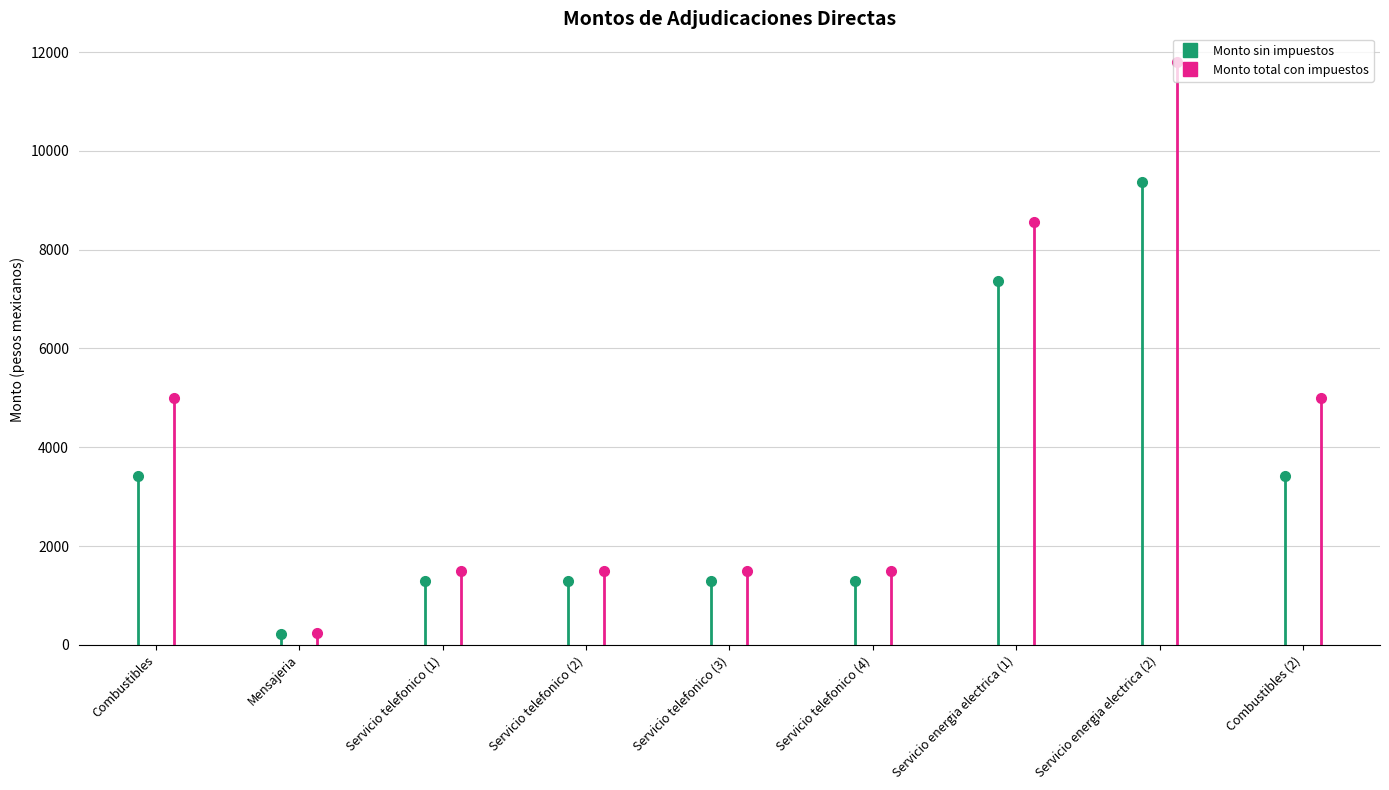

What is the label of the 7th point from the left?

Servicio energia electrica (1)